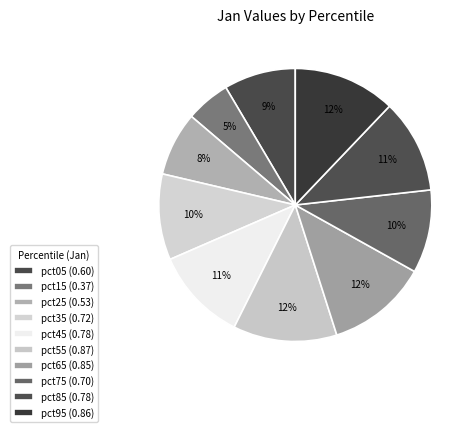

Count the number of slices in the pie.

10